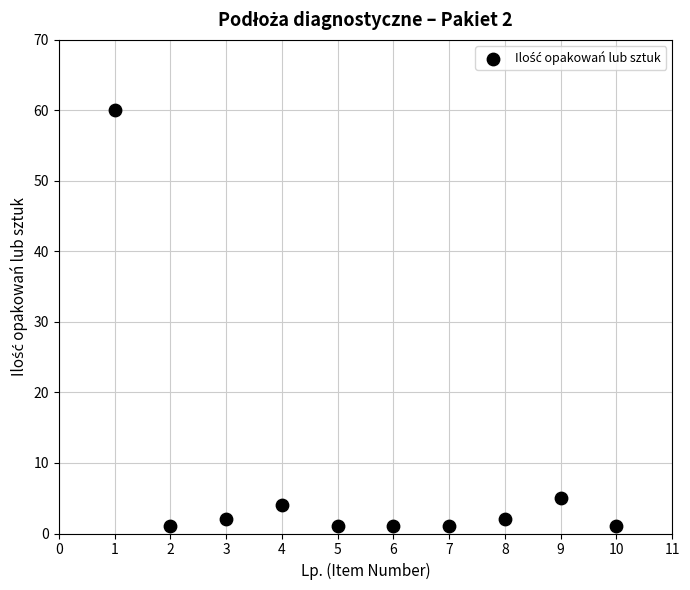

What is the average Y value?

8